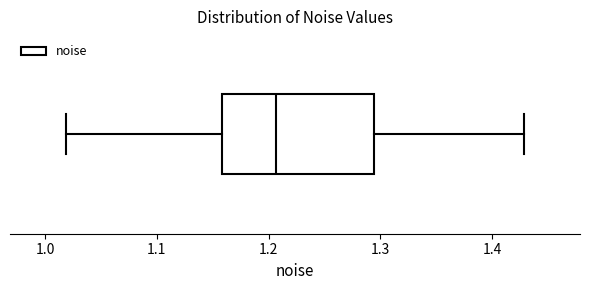

Read this box plot against the x-axis: the position of the median line, the range covered by the box, and the ends of both whiskers. The values are not printed on the chart, so give them approximately, as read against the axis.

median 1.21, box 1.16 to 1.29, whiskers 1.02 to 1.43